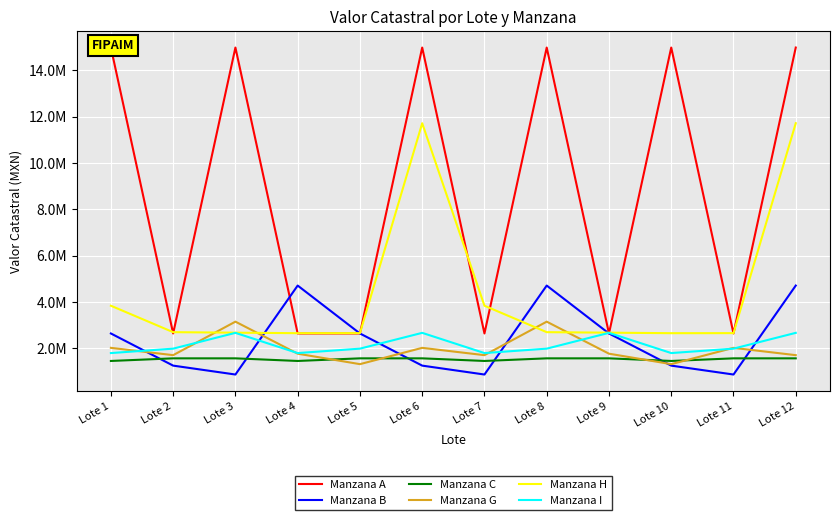

At which label does Manzana H reach its minimum?

Lote 4